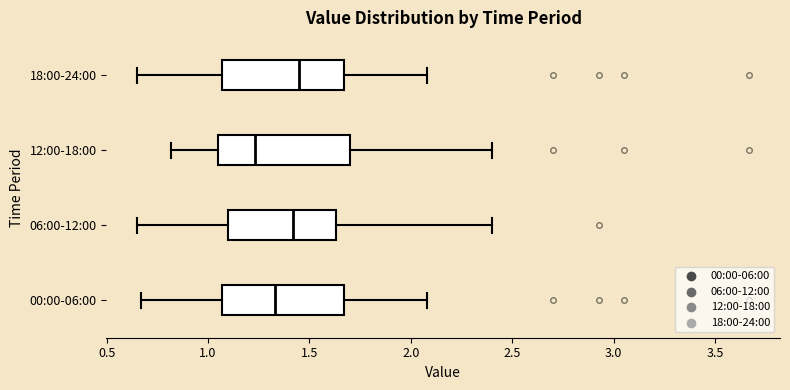

Which box is the widest, from its left edge to its right edge?

12:00-18:00